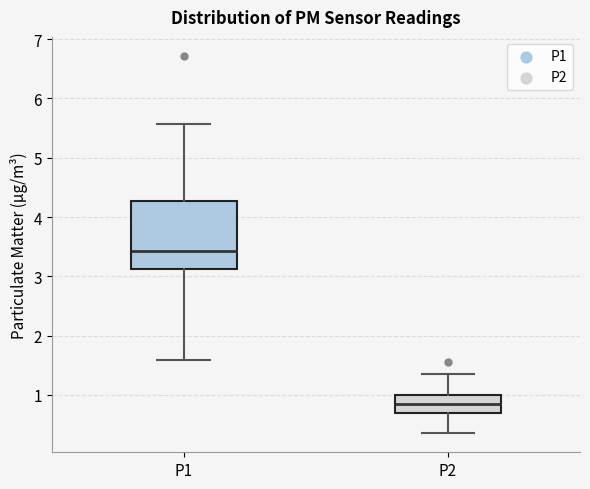

Comparing the boxes themselves (not the whiskers), which one is the tallest?

P1